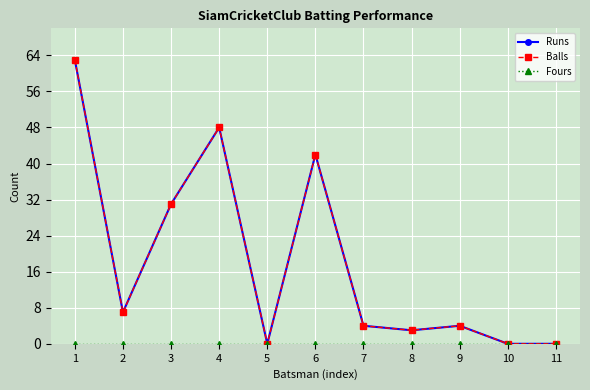

True or false: Runs has more than 0 interior local peaks.

True